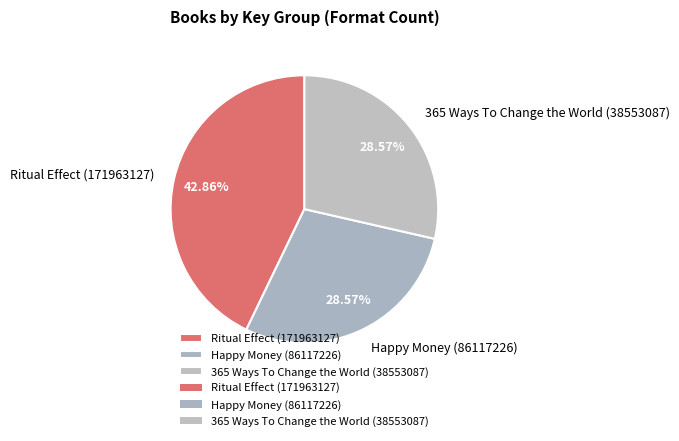

What percentage is the Ritual Effect (171963127) slice, to the nearest percent?

43%